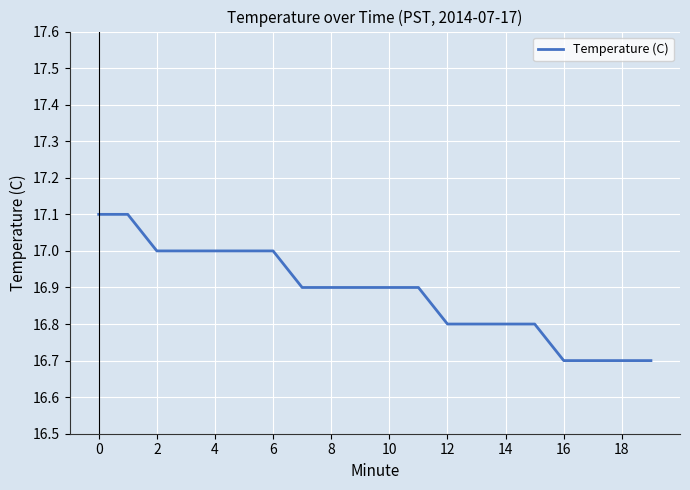

Count the values in the range 16 to 17.

18